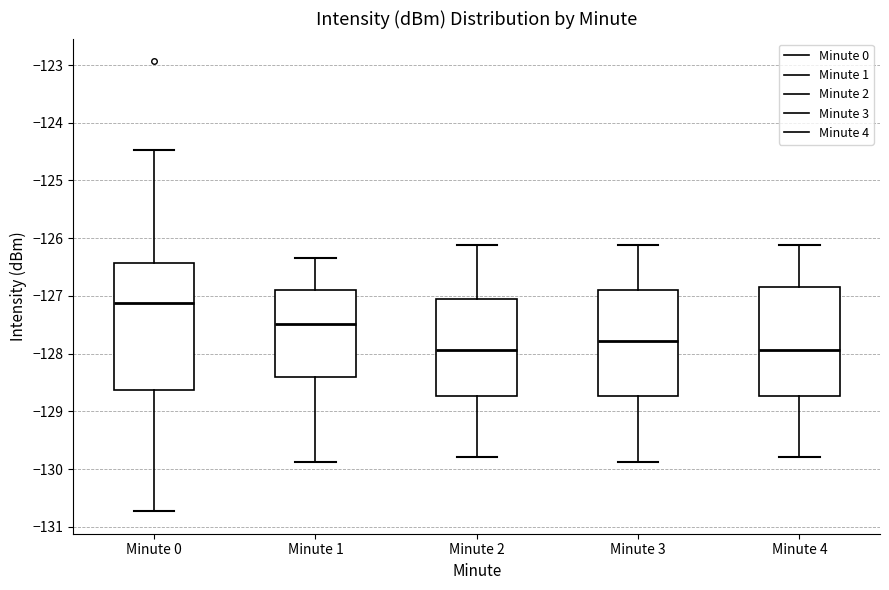

Reading left to right, read every box against the y-axis: the position of its median line, the range the box covers, and the ends of its whiskers. The values are not printed on the chart, so give them approximately, as read against the axis.

Minute 0: median -127.1, box -128.6 to -126.4, whiskers -130.7 to -124.5
Minute 1: median -127.5, box -128.4 to -126.9, whiskers -129.9 to -126.3
Minute 2: median -127.9, box -128.7 to -127.0, whiskers -129.8 to -126.1
Minute 3: median -127.8, box -128.7 to -126.9, whiskers -129.9 to -126.1
Minute 4: median -127.9, box -128.7 to -126.8, whiskers -129.8 to -126.1